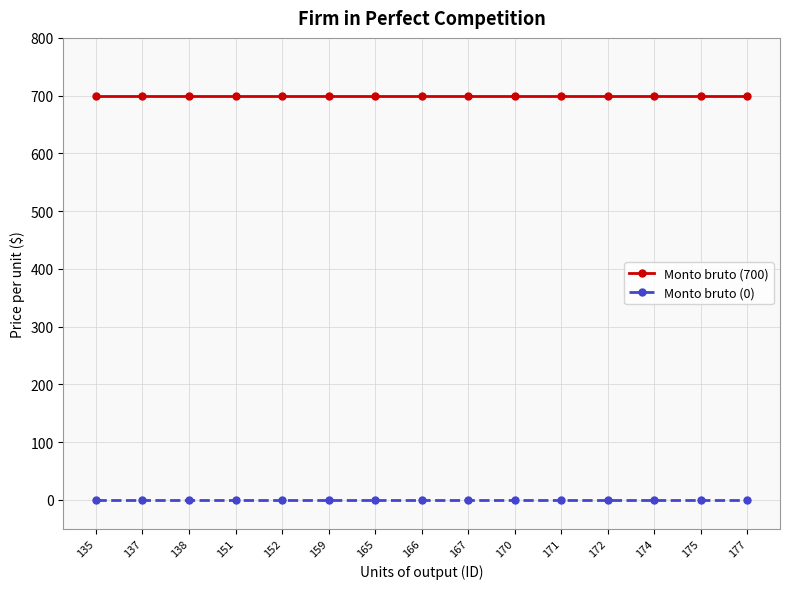

Rank the series by their maximum value, from lowest to highest.

Monto bruto (0), Monto bruto (700)